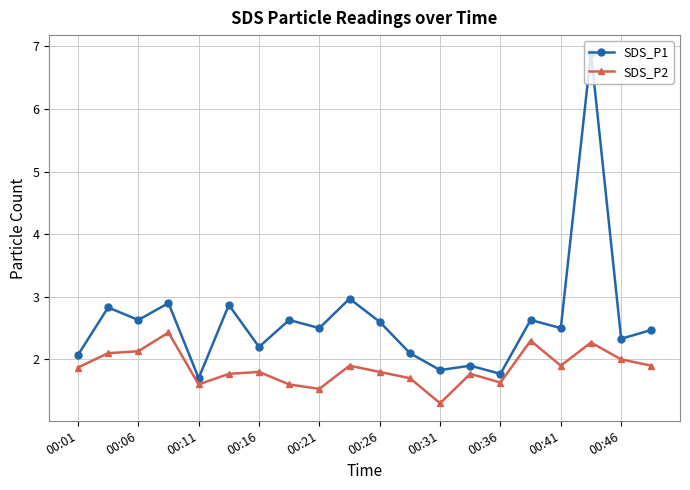

List the series in order of their peak value, lowest first.

SDS_P2, SDS_P1